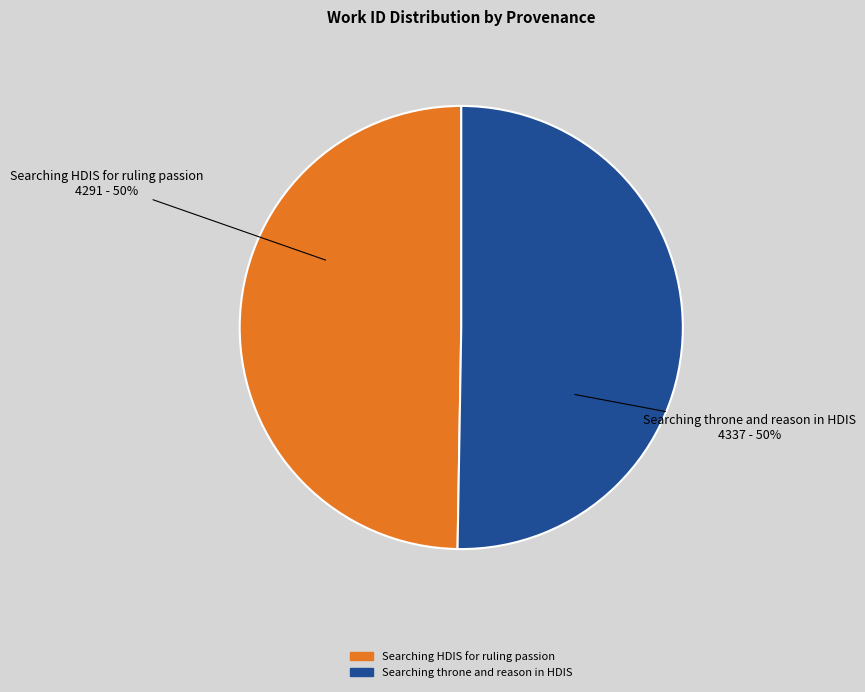

To the nearest percent, what portion does Searching throne and reason in HDIS represent?

50%